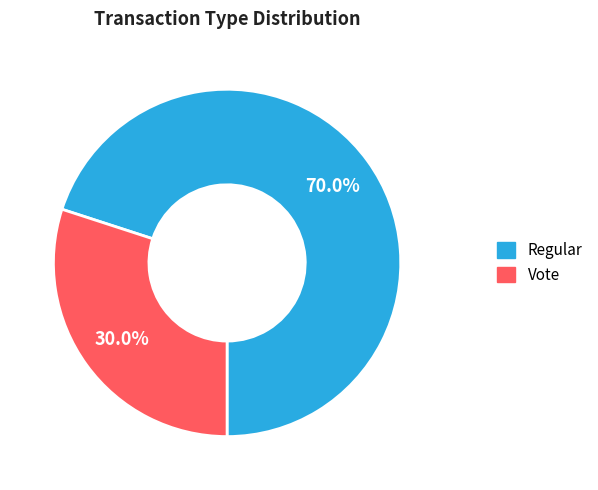

What is the ratio of the value at Vote to the value at Regular?

0.4